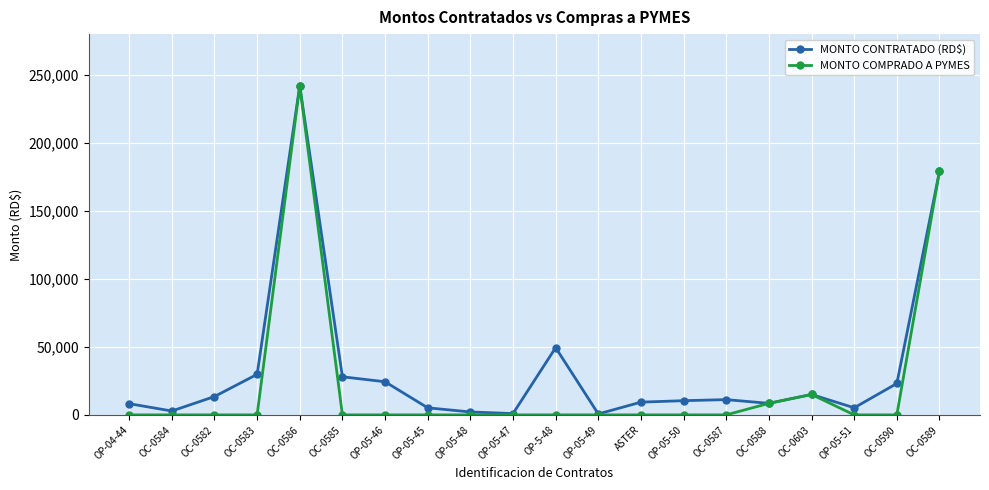

What is the label of the 12th point from the left?

OP-05-49